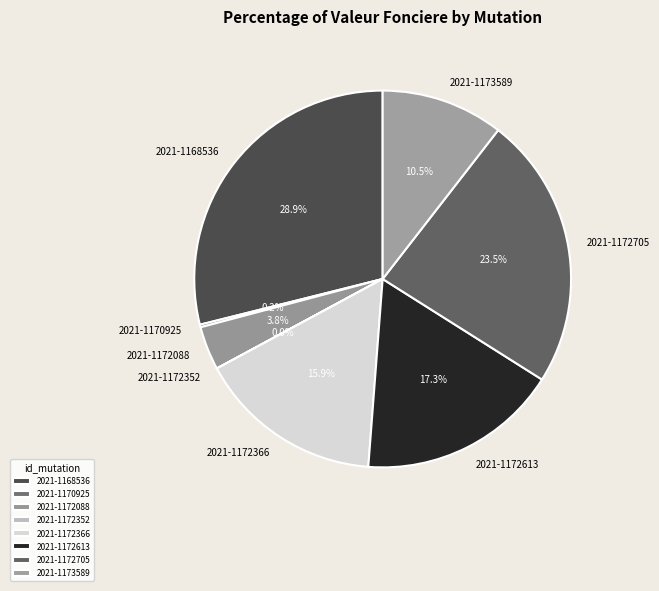

Approximately how many times larger is the value at 2021-1168536 compared to 2021-1173589?

2.8